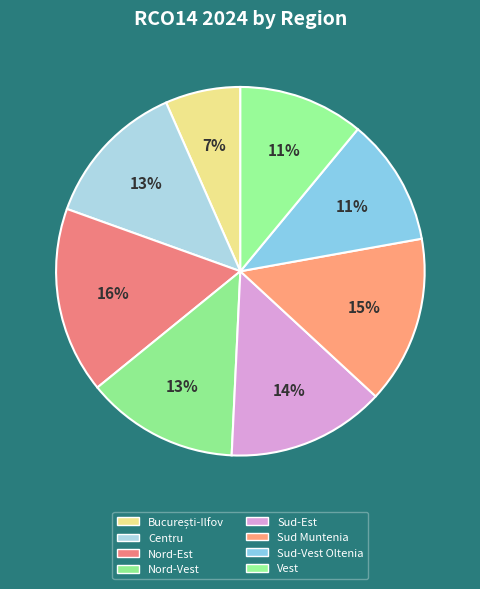

Does Sud-Est account for over 50% of the chart?

No